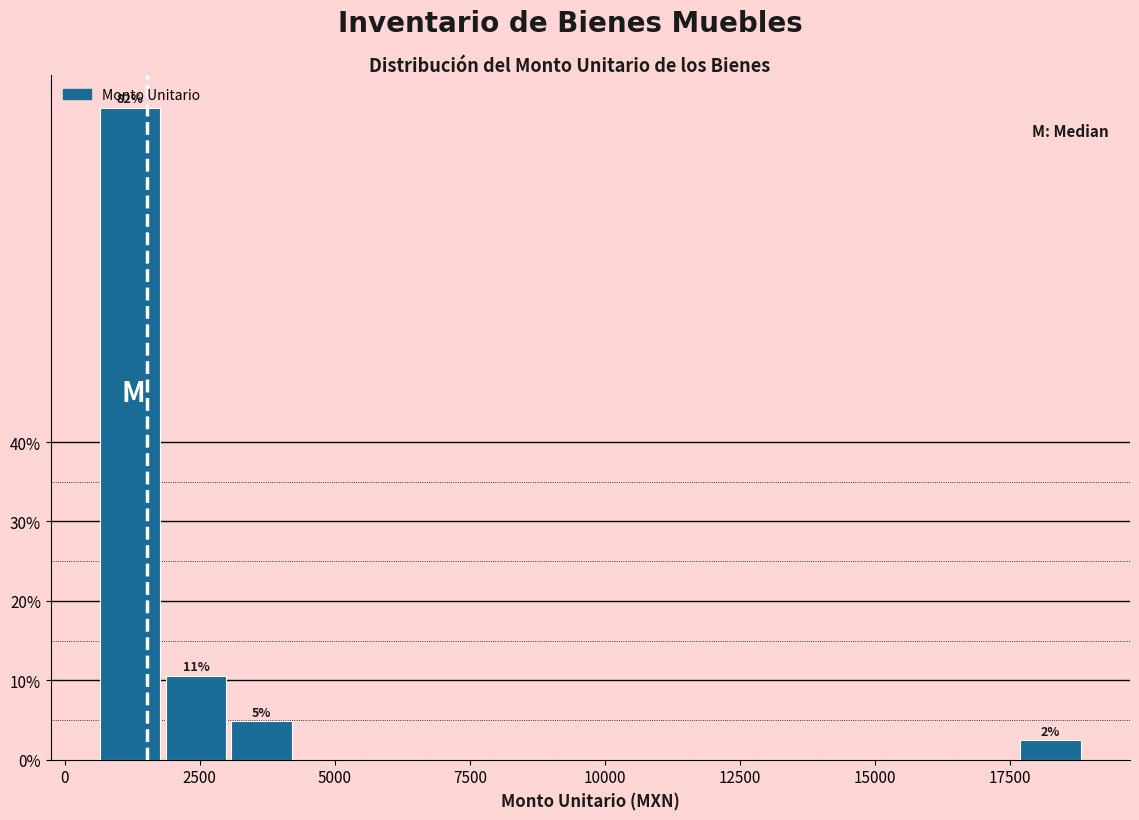

Read against the x-axis, roughly where is the centre of the tallest bar?

1000